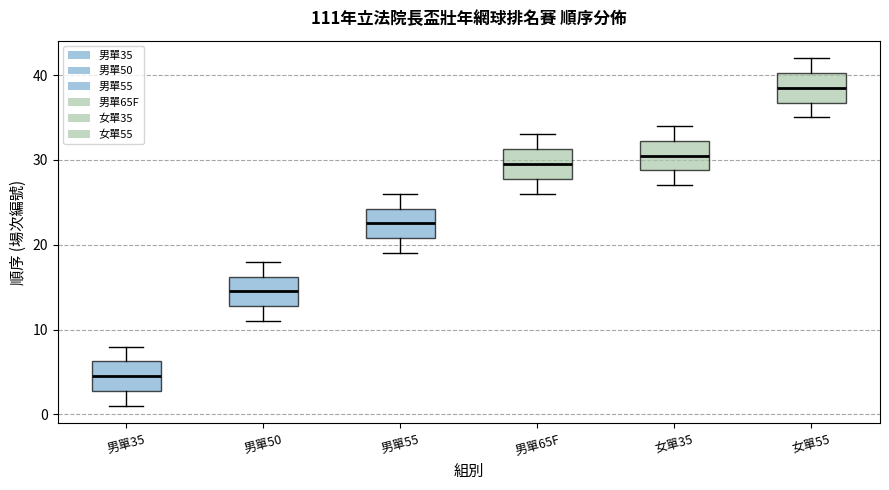

Where does the median line of the box for 男單65F sit on the y-axis? The values are not printed on the chart, so give them approximately, as read against the axis.

30